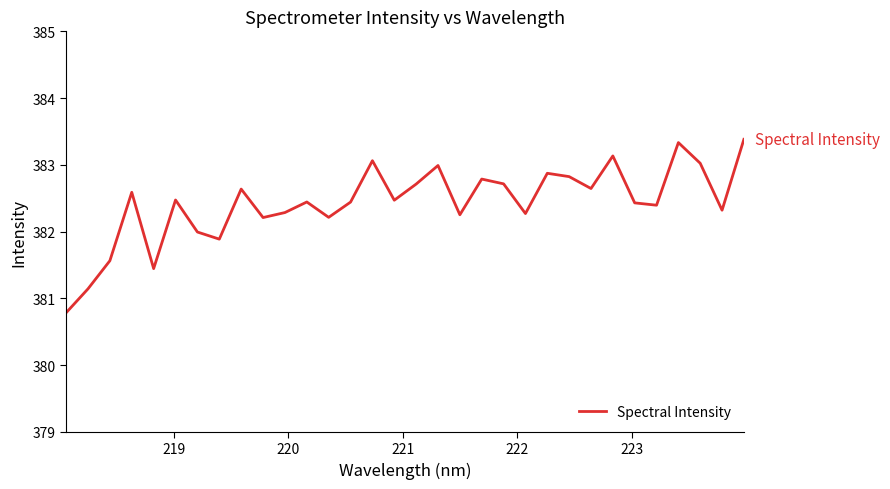

What is the minimum value shown in the chart?

380.8